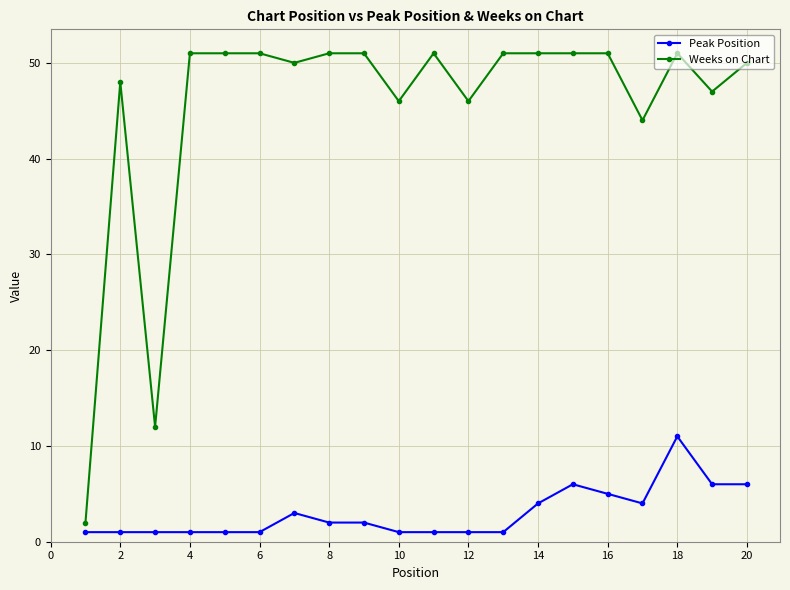

Rank the series by their average value, from lowest to highest.

Peak Position, Weeks on Chart